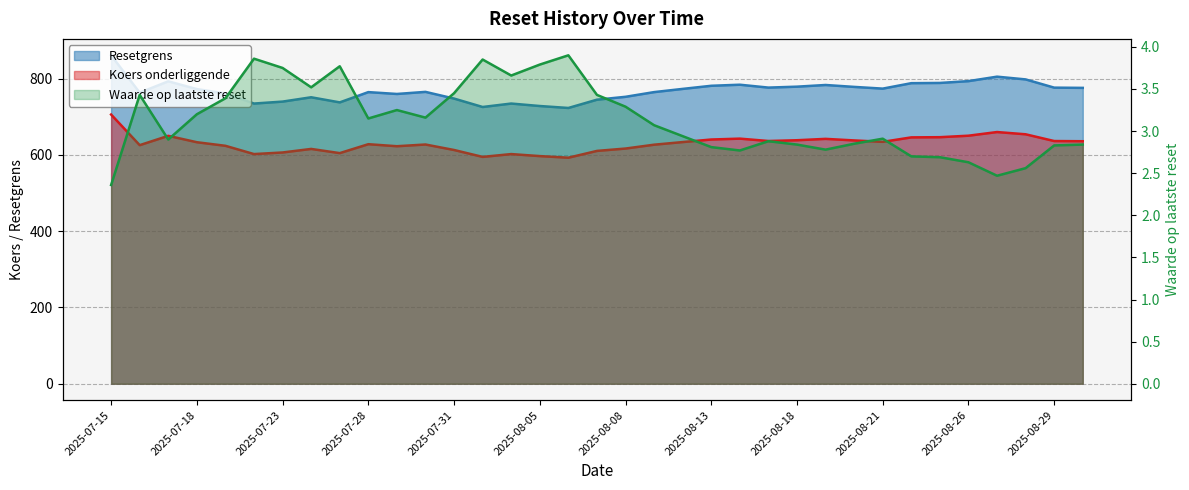

Reading left to right, extract all data points from this chart.

Resetgrens: 861.4	763.5	793.2	772.9	761.4	734.9	740.1	751.4	738.0	764.9	760.1	765.5	748.0	725.9	734.9	728.5	723.3	745.1	752.6	764.9	773.4	781.5	784.3	776.8	779.2	783.6	778.6	774.1	788.4	789.0	793.7	805.4	798.2	776.7	776.0
Koers onderliggende: 706.1	625.8	650.2	633.5	624.1	602.4	606.6	615.9	604.9	628.3	623.0	627.5	613.1	595.0	602.4	597.1	592.9	610.7	616.9	627.0	633.9	640.6	642.9	636.7	638.7	642.3	638.2	634.5	646.2	646.7	650.6	660.2	654.3	636.6	636.1
Waarde op laatste reset: 2.4	3.4	2.9	3.2	3.4	3.9	3.8	3.5	3.8	3.1	3.2	3.2	3.5	3.9	3.7	3.8	3.9	3.4	3.3	3.1	2.9	2.8	2.8	2.9	2.8	2.8	2.9	2.9	2.7	2.7	2.6	2.5	2.6	2.8	2.8